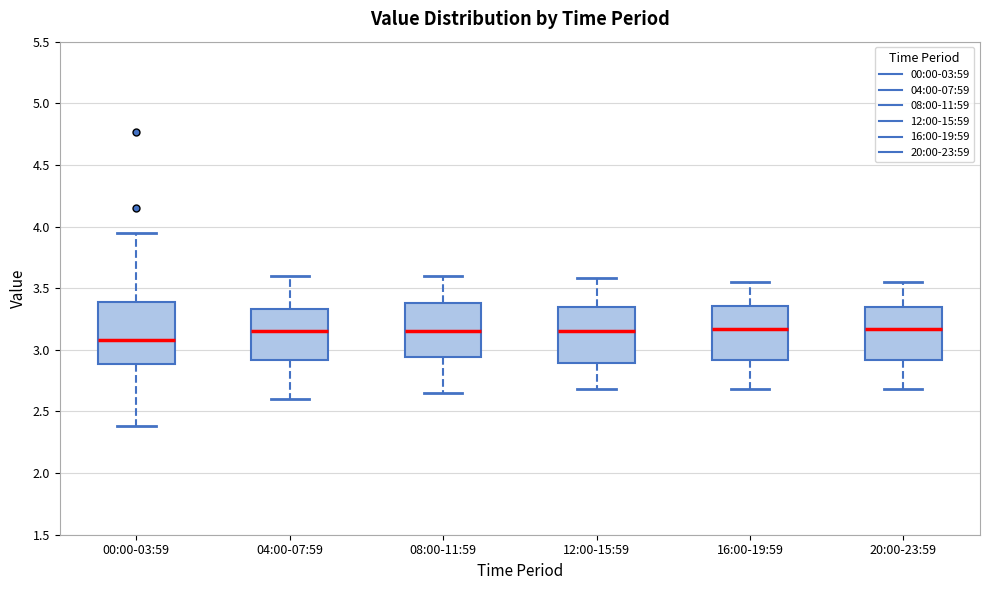

Which box has the lowest median line?

00:00-03:59